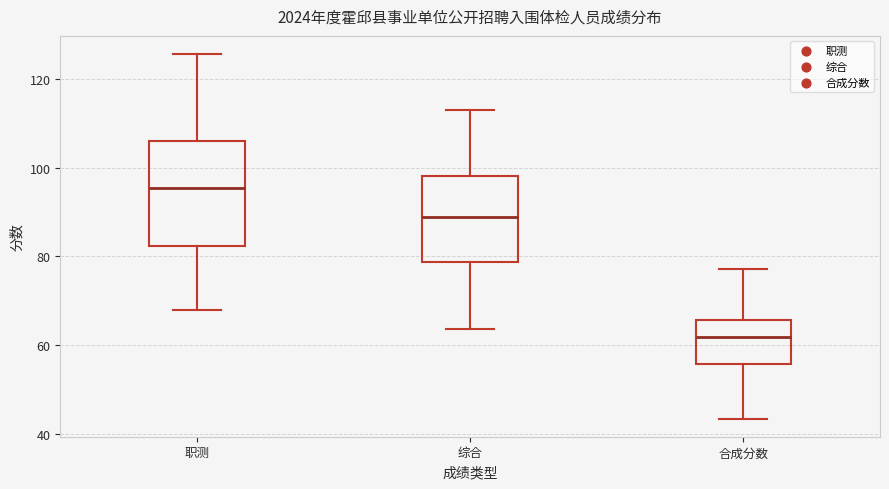

Where does the upper whisker of the box for 合成分数 end on the y-axis? The values are not printed on the chart, so give them approximately, as read against the axis.

78